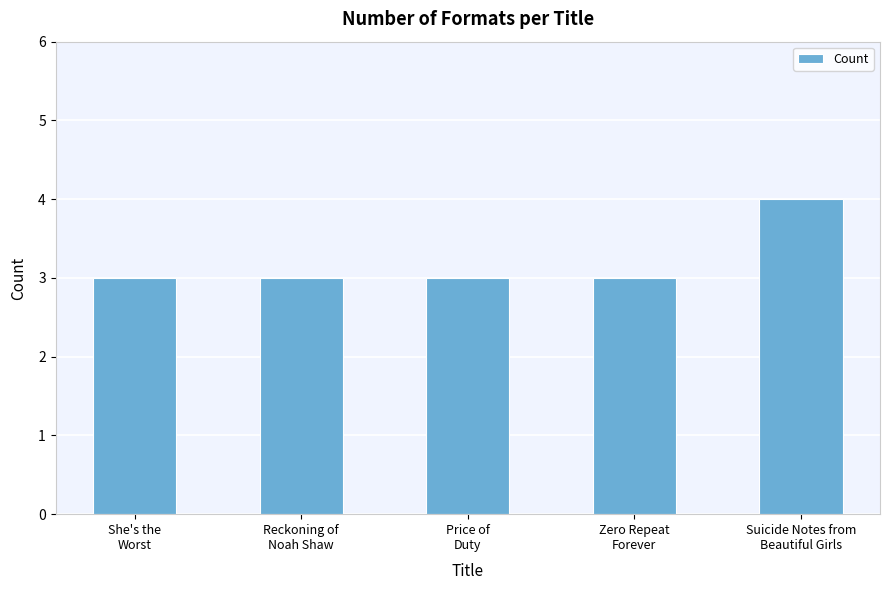

What is the label of the 5th bar from the right?

She's the
Worst